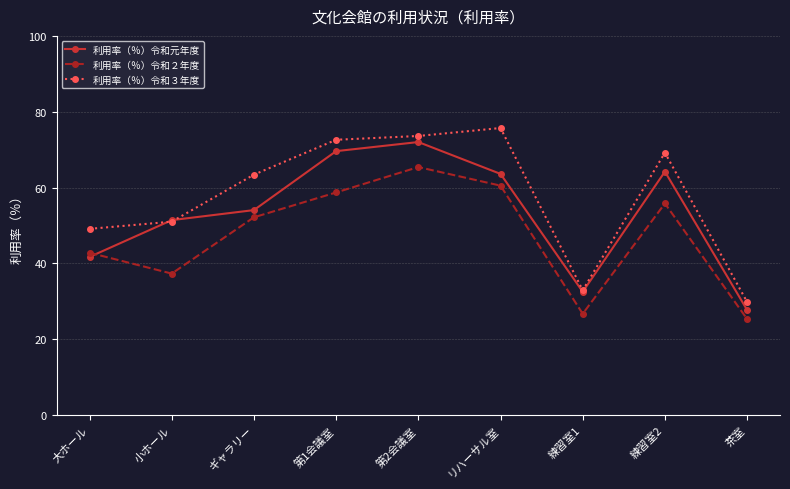

Which series has the largest range (max minus min)?

利用率（％）令和３年度